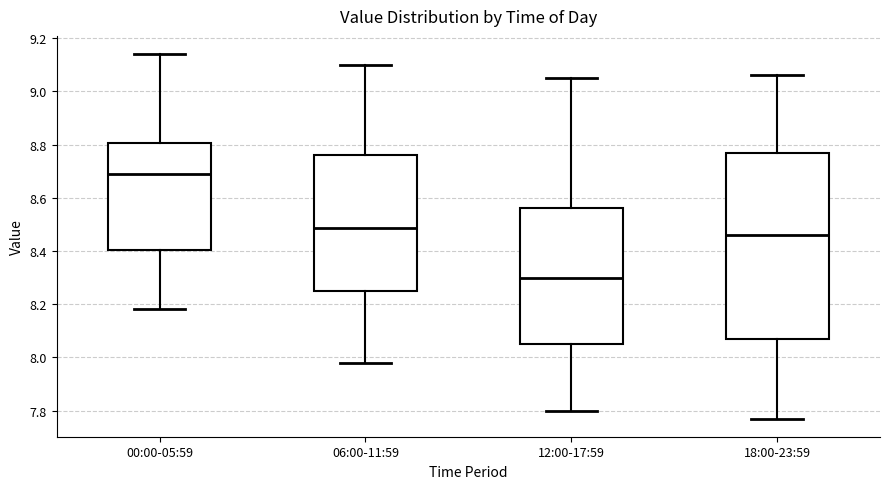

Reading left to right, transcribe this box plot: for each box, give where its median line is, the range the box spans, and where its two whiskers end, as read against the y-axis. The values are not printed on the chart, so give them approximately, as read against the axis.

00:00-05:59: median 8.70, box 8.40 to 8.80, whiskers 8.18 to 9.14
06:00-11:59: median 8.48, box 8.26 to 8.76, whiskers 7.98 to 9.10
12:00-17:59: median 8.30, box 8.06 to 8.56, whiskers 7.80 to 9.06
18:00-23:59: median 8.46, box 8.08 to 8.76, whiskers 7.78 to 9.06